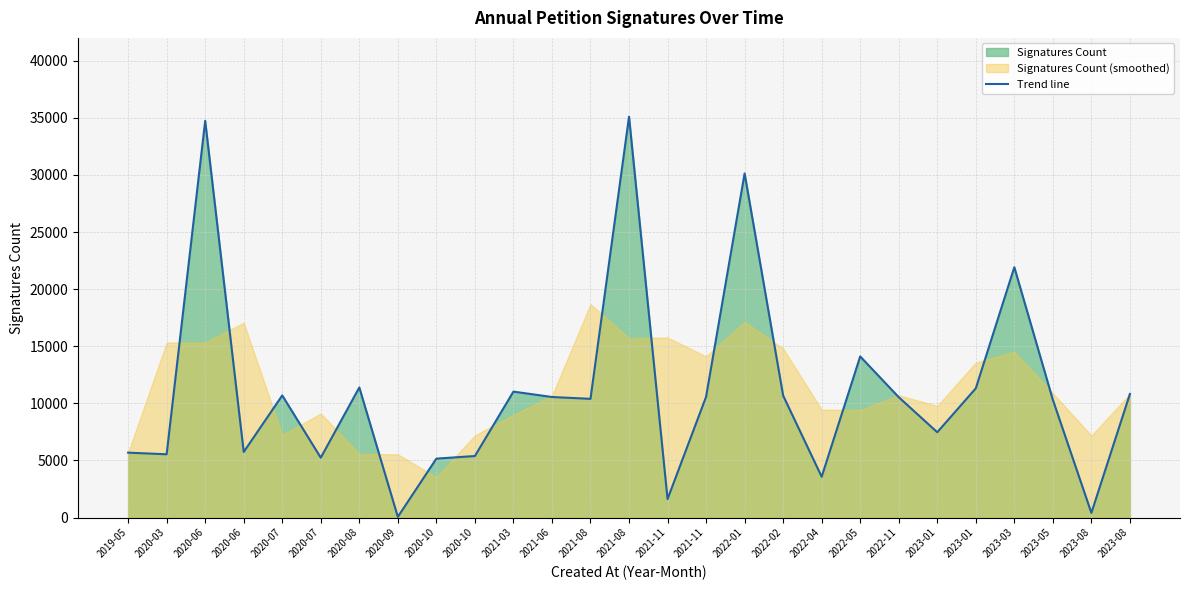

What is the change in value from 2020-06 to 2022-02?

-24058